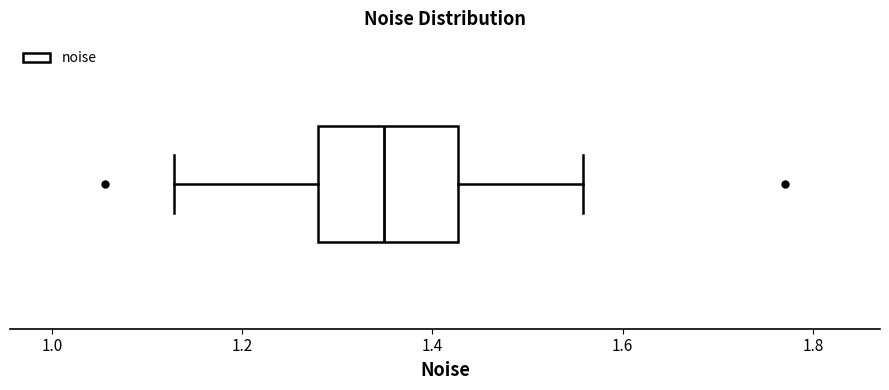

Where does the left whisker of the box end on the x-axis? The values are not printed on the chart, so give them approximately, as read against the axis.

1.12